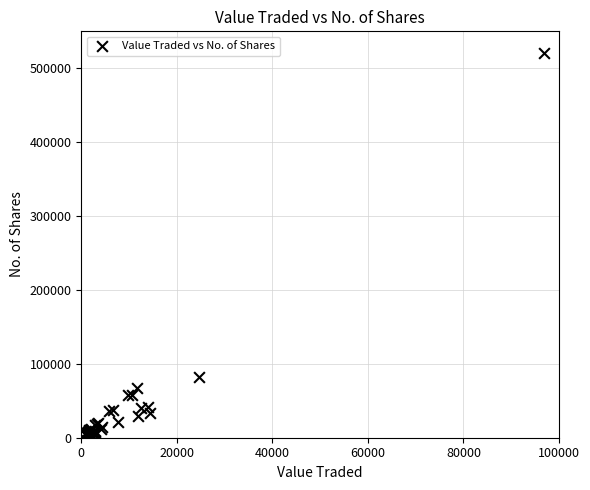

What Y value in the scatter plot is closest to 261153?

81893